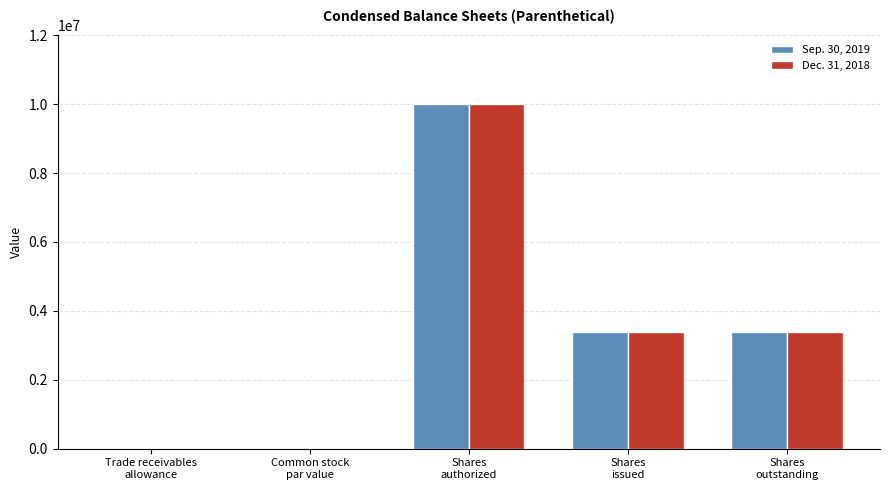

The value of Dec. 31, 2018 at Shares
outstanding is 5631554.1. True or false?

False